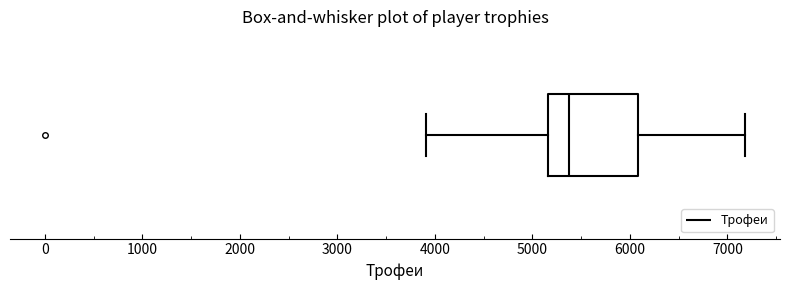

Where does the median line of the box sit on the x-axis? The values are not printed on the chart, so give them approximately, as read against the axis.

5400